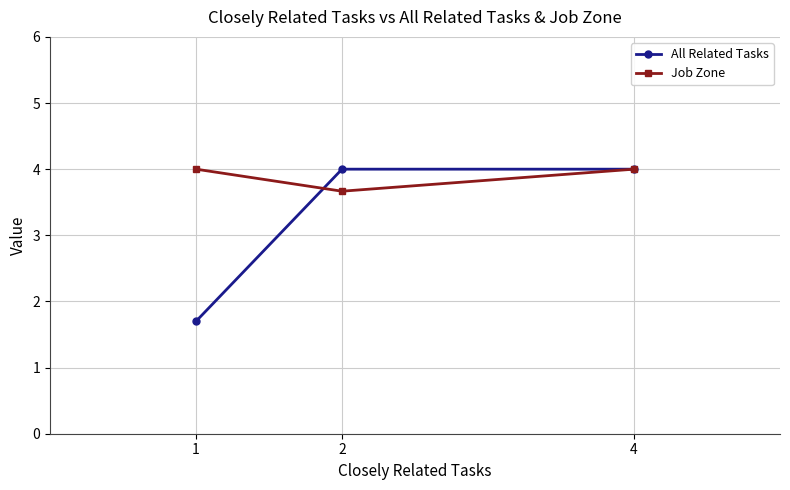

Read the Job Zone value at 2.

3.7